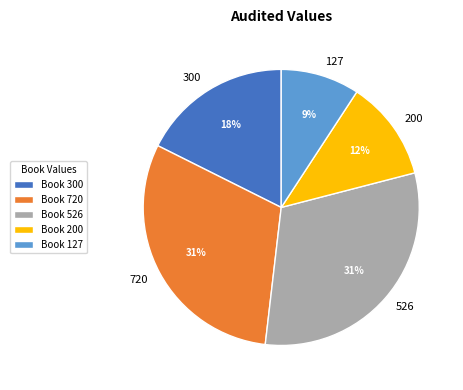

To the nearest percent, what portion does 200 represent?

12%